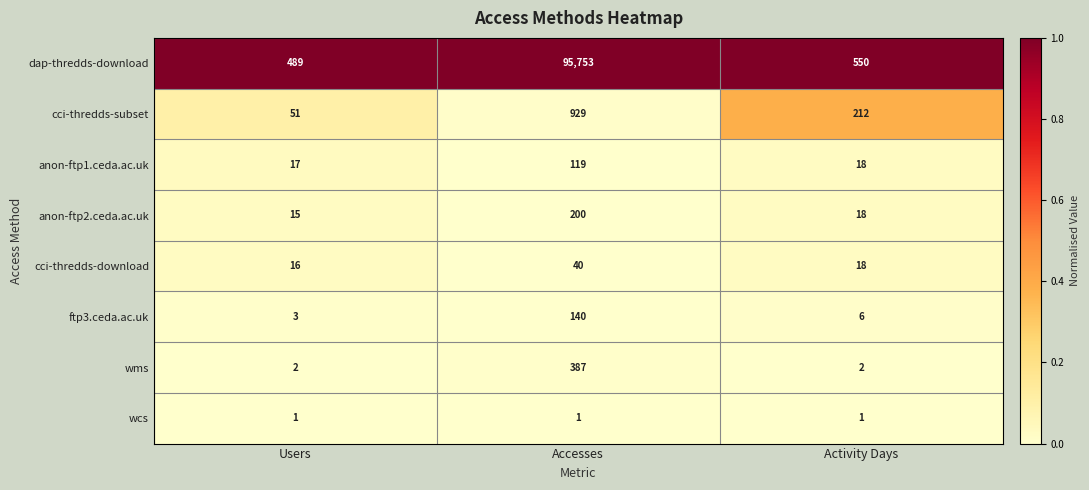

The cci-thredds-subset series shows 929 at Accesses. True or false?

True